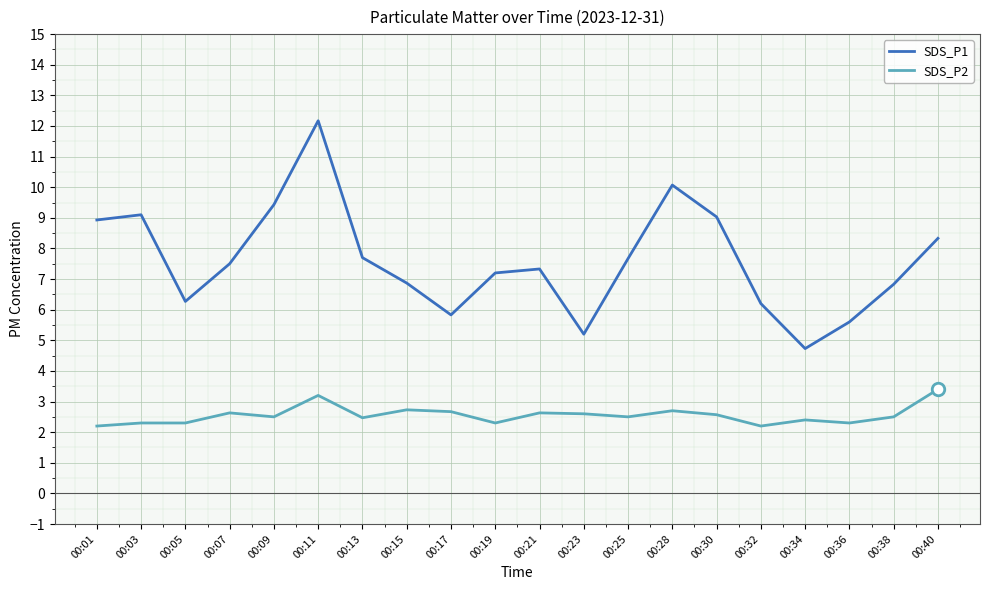

What is the lowest value of the SDS_P2 series?

2.2